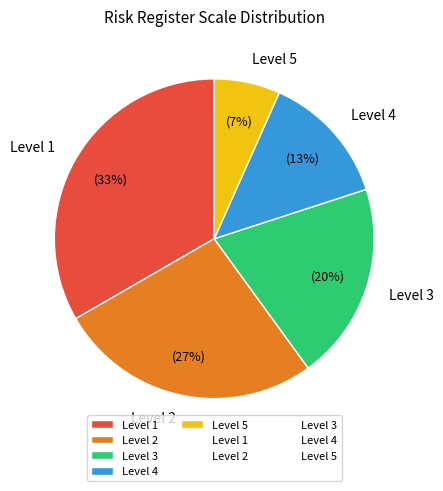

Which has a higher value, Level 1 or Level 3?

Level 1